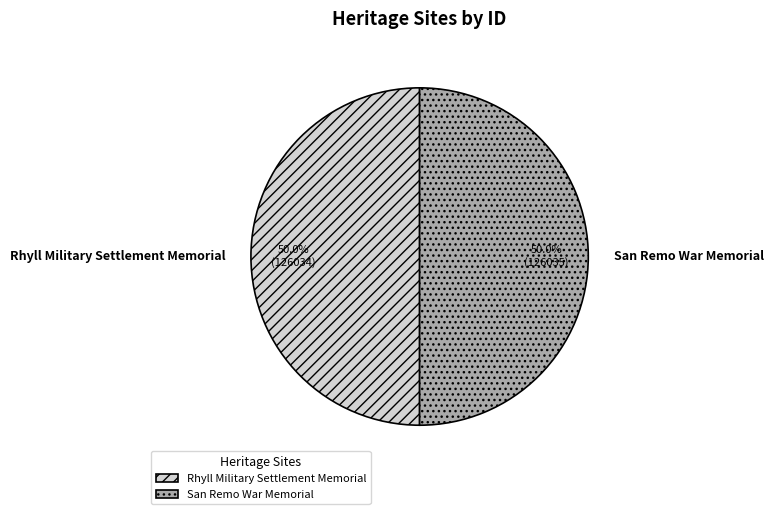

Is the sum of Rhyll Military Settlement Memorial and San Remo War Memorial greater than half?

Yes